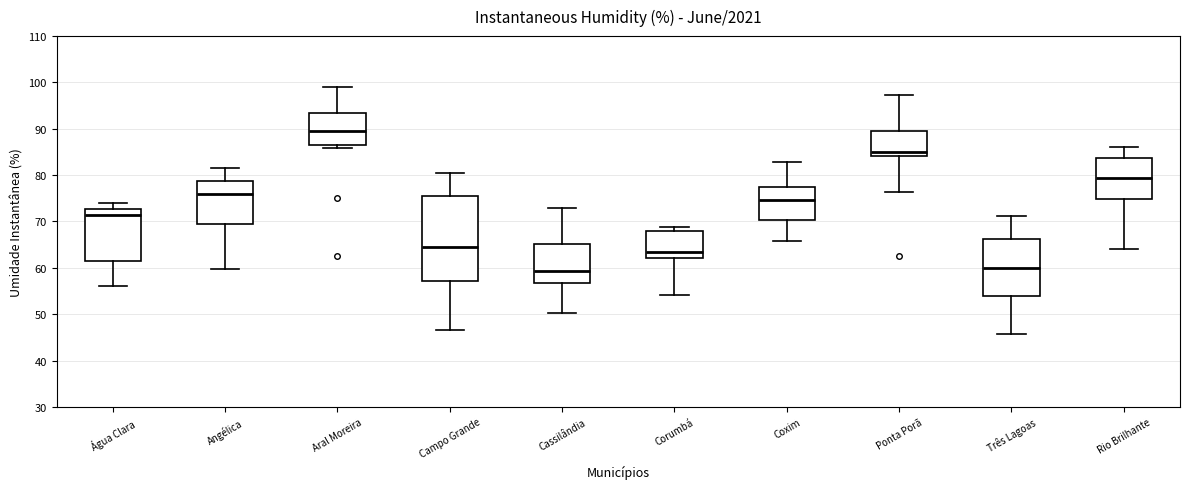

Reading left to right, transcribe this box plot: for each box, give where its median line is, the range the box spans, and where its two whiskers end, as read against the y-axis. The values are not printed on the chart, so give them approximately, as read against the axis.

Água Clara: median 72, box 61 to 73, whiskers 56 to 74
Angélica: median 76, box 70 to 79, whiskers 60 to 82
Aral Moreira: median 89, box 86 to 93, whiskers 86 (just below the box's lower edge) to 99
Campo Grande: median 64, box 57 to 76, whiskers 47 to 80
Cassilândia: median 59, box 57 to 65, whiskers 50 to 73
Corumbá: median 63, box 62 to 68, whiskers 54 to 69
Coxim: median 75, box 70 to 77, whiskers 66 to 83
Ponta Porã: median 85, box 84 to 90, whiskers 76 to 97
Três Lagoas: median 60, box 54 to 66, whiskers 46 to 71
Rio Brilhante: median 79, box 75 to 84, whiskers 64 to 86